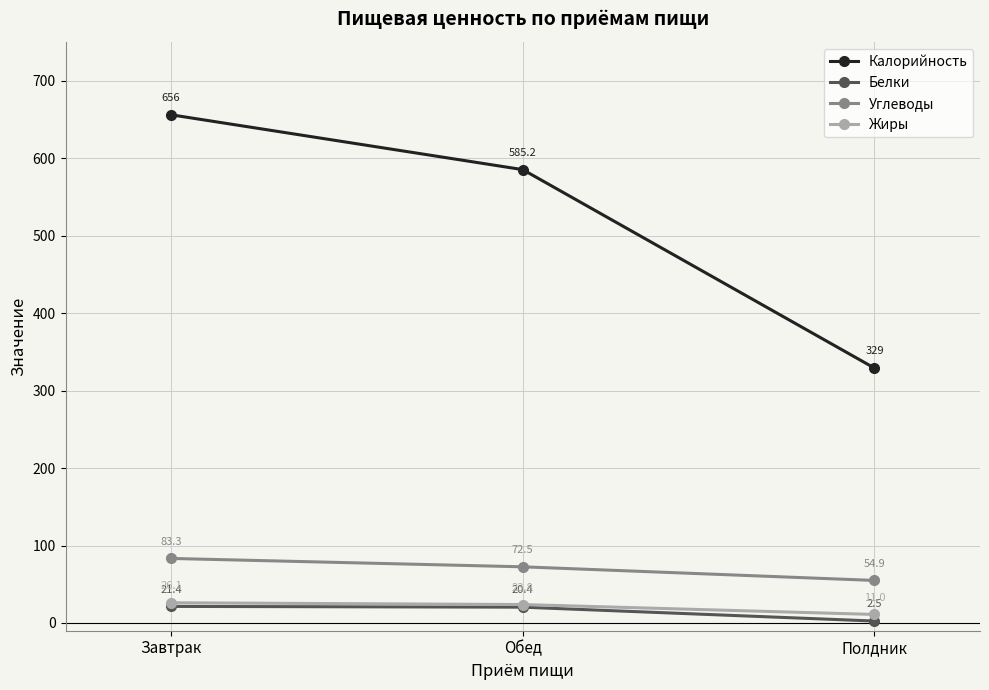

At how many categories does at least one series exceed 142?

3